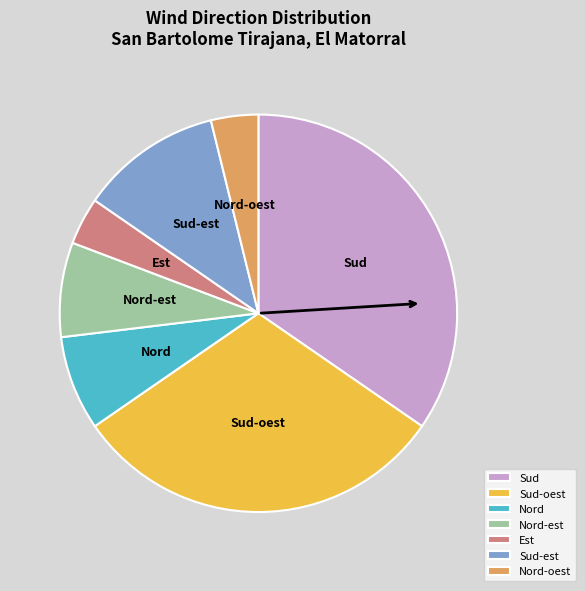

Which has a higher value, Sud or Nord-est?

Sud